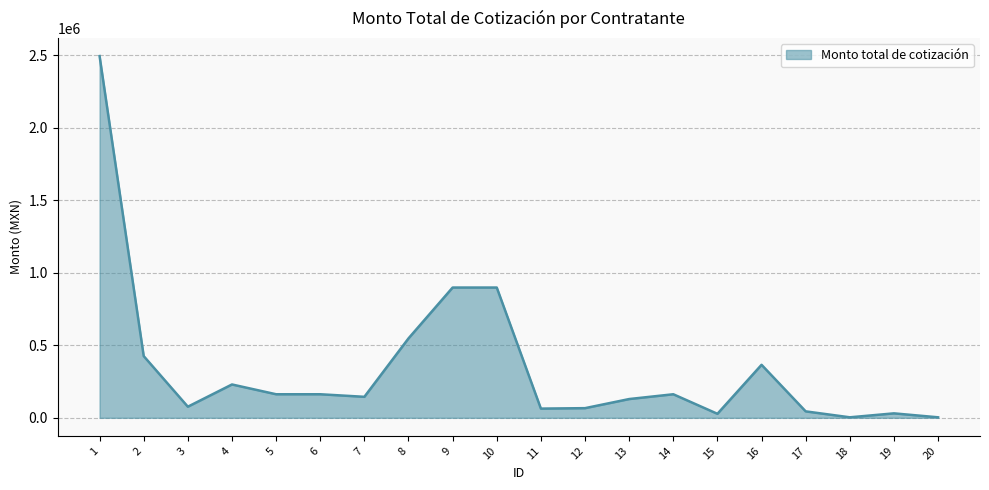

Approximately how many times larger is the value at 4 compared to 1?

0.1